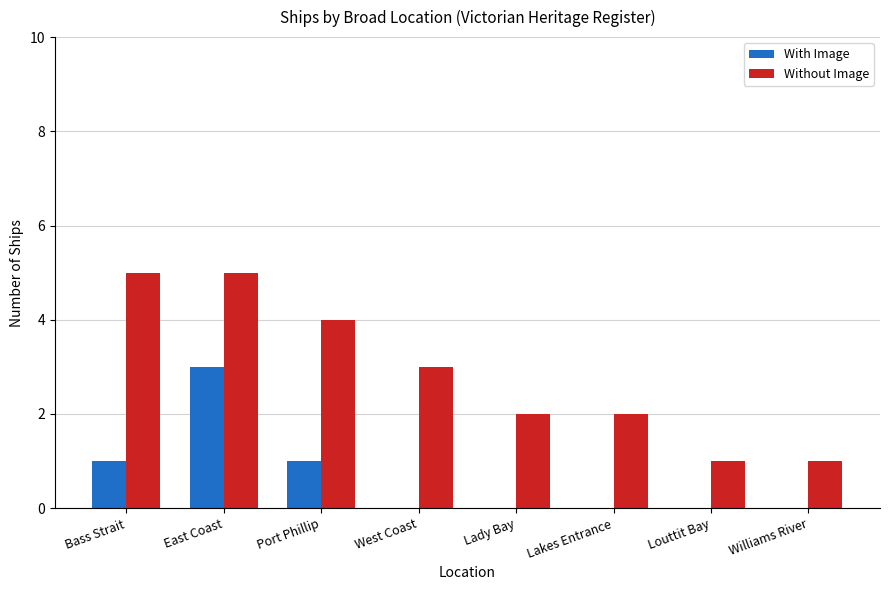

True or false: Without Image has a value of 1 at Lady Bay.

False